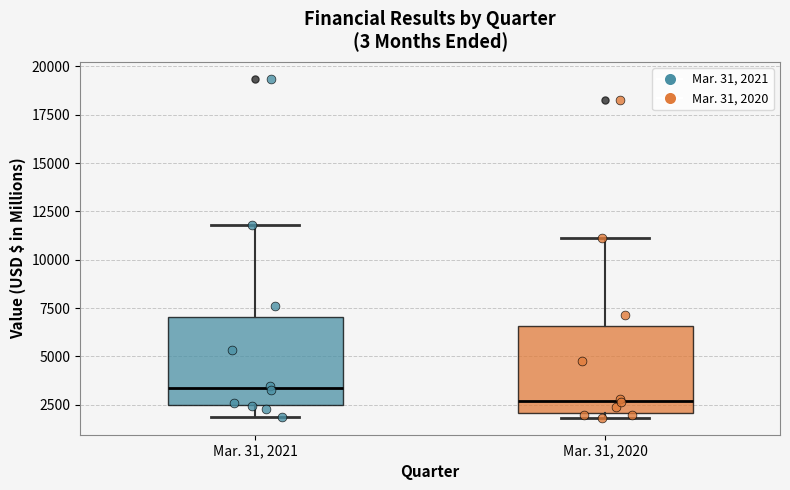

Reading left to right, transcribe this box plot: for each box, give where its median line is, the range the box spans, and where its two whiskers end, as read against the y-axis. The values are not printed on the chart, so give them approximately, as read against the axis.

Mar. 31, 2021: median 3500, box 2500 to 7000, whiskers 2000 to 12000
Mar. 31, 2020: median 2500, box 2000 to 6500, whiskers 2000 (just below the box's lower edge) to 11000